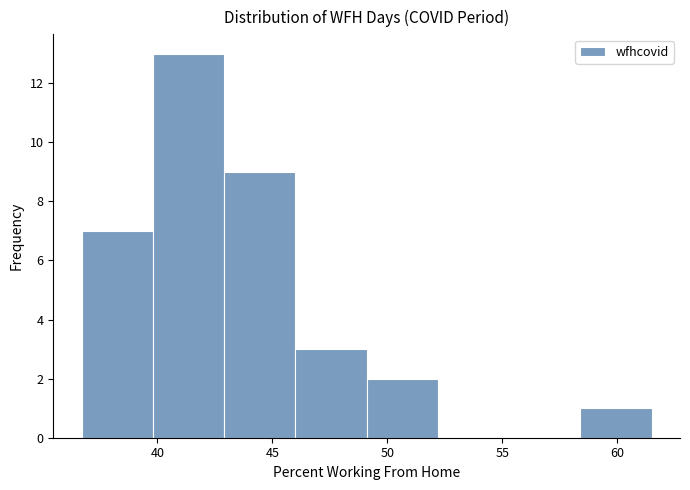

What is the height of the bar covering 40.0 to 43.0 on the x-axis? Neither the bar edges nor the heights are printed on the chart, so give them approximately, as read against the axes.

13